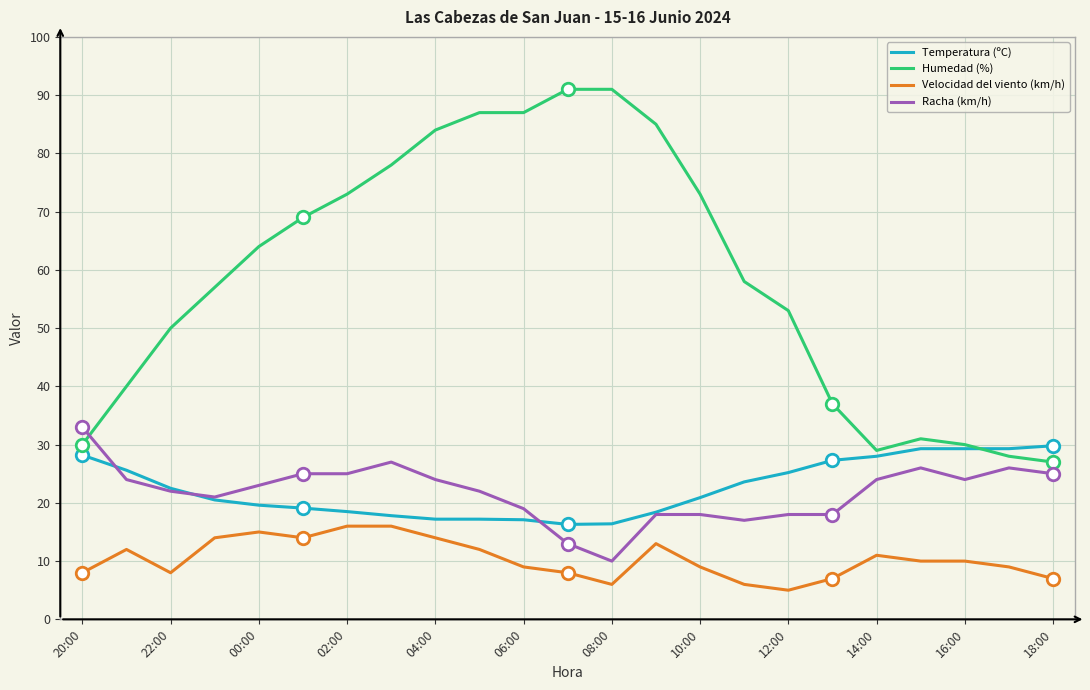

What is the minimum value for Velocidad del viento (km/h)?

5.0